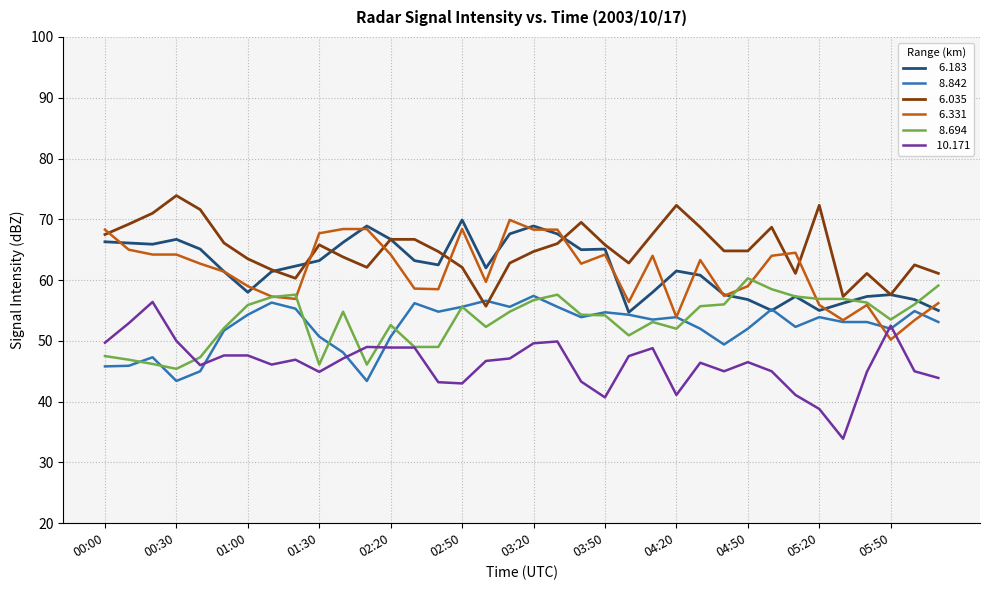

What is the greatest value displayed?

73.9